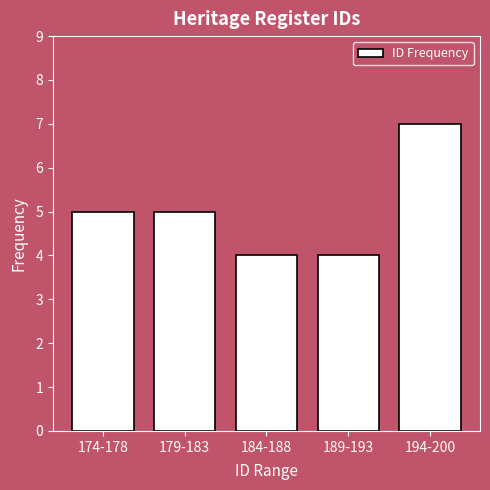

Reading left to right, what are all the values shown in this chart?

5	5	4	4	7